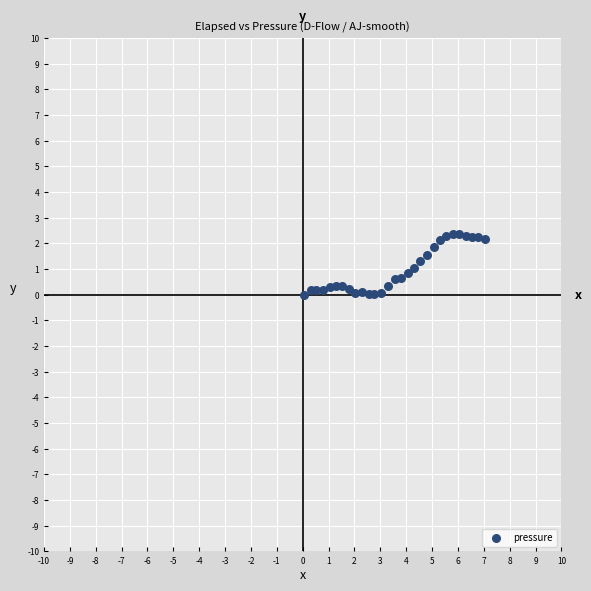

What is the range of Y values (max minus min)?

2.4